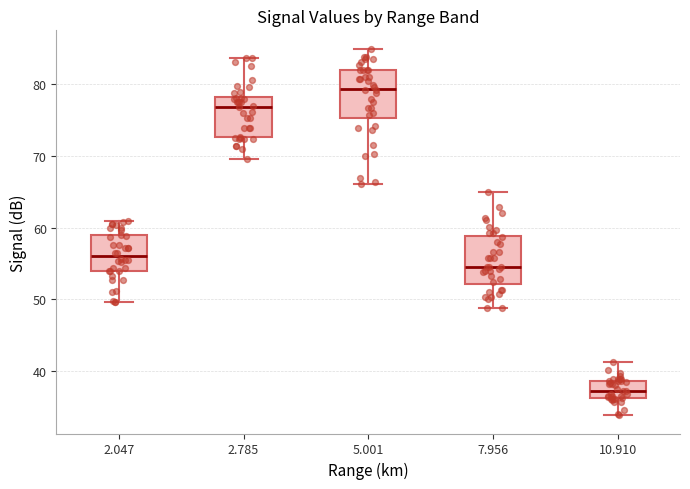

Reading left to right, transcribe this box plot: for each box, give where its median line is, the range the box spans, and where its two whiskers end, as read against the y-axis. The values are not printed on the chart, so give them approximately, as read against the axis.

2.047: median 56, box 54 to 59, whiskers 50 to 61
2.785: median 77, box 73 to 78, whiskers 70 to 84
5.001: median 79, box 75 to 82, whiskers 66 to 85
7.956: median 55, box 52 to 59, whiskers 49 to 65
10.910: median 37, box 36 to 39, whiskers 34 to 41